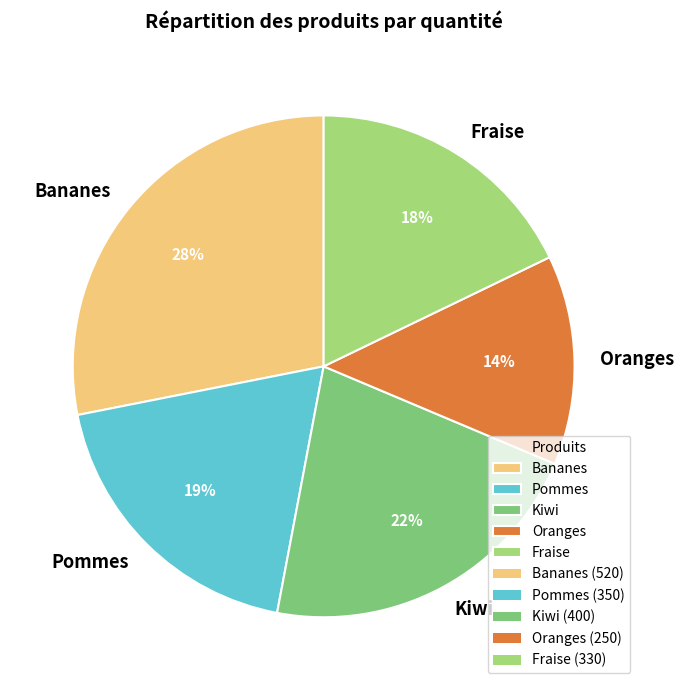

To the nearest percent, what is the average slice percentage?

20%